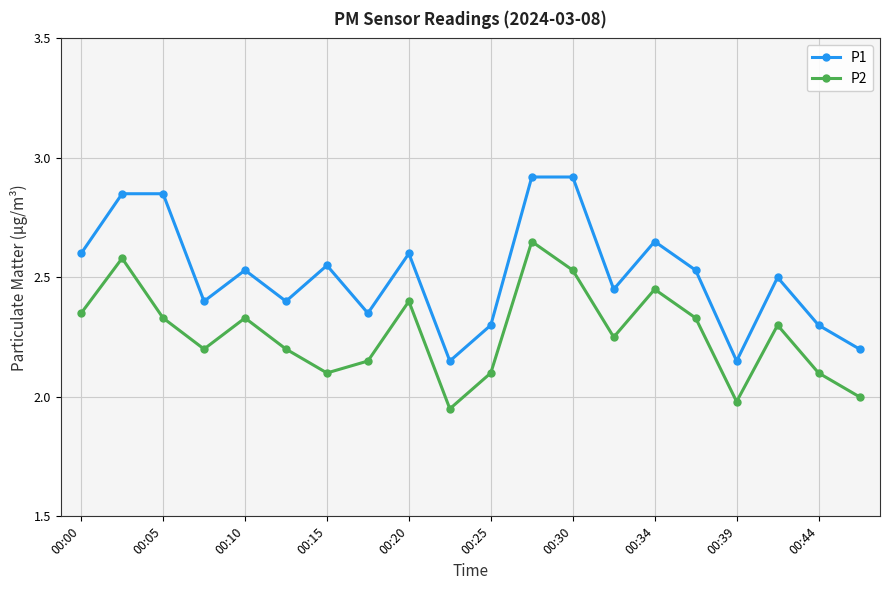

What is the difference between the maximum and minimum values in the P2 series?

0.7